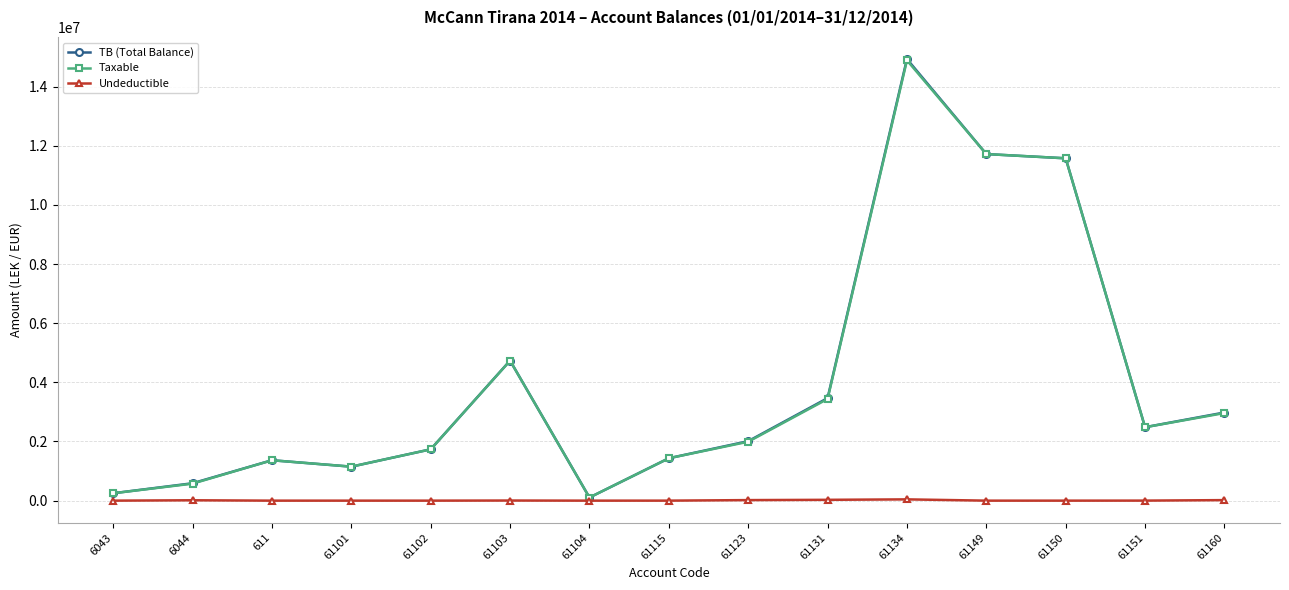

True or false: Taxable has more than 2 interior local peaks.

True